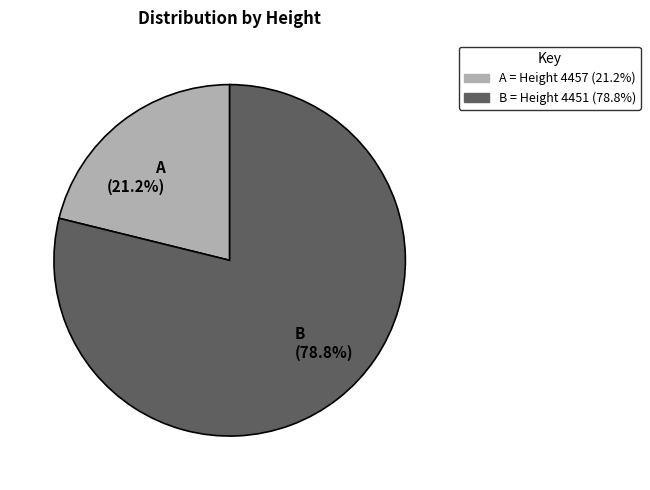

Count the number of slices in the pie.

2